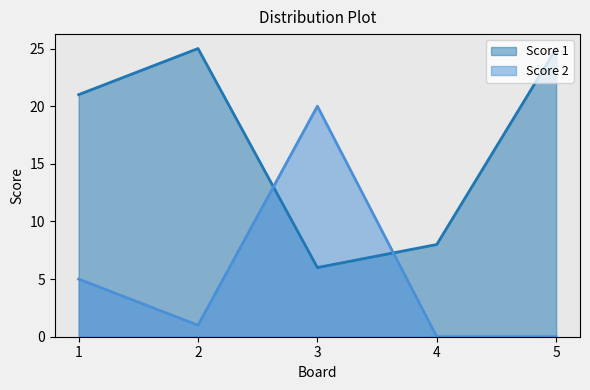

Reading right to left, list all the values displayed in this chart.

Score 1: 5=25	4=8	3=6	2=25	1=21
Score 2: 5=0	4=0	3=20	2=1	1=5